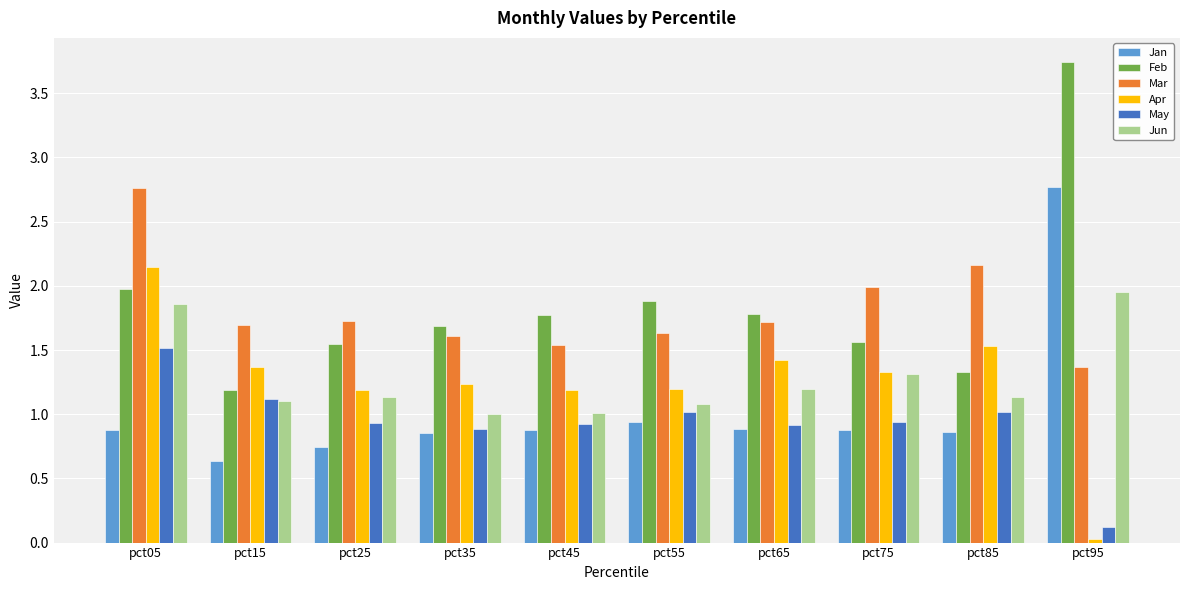

What is the average value of the Jan series?

1.0